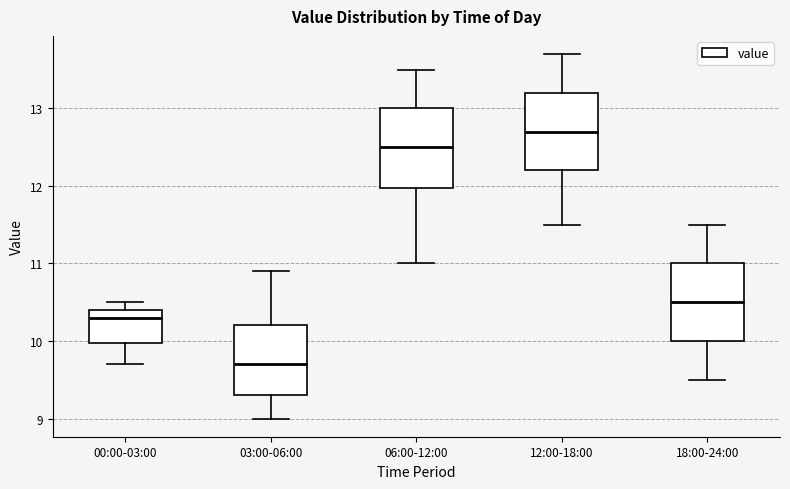

Where does the lower whisker of the box for 03:00-06:00 end on the y-axis? The values are not printed on the chart, so give them approximately, as read against the axis.

9.0